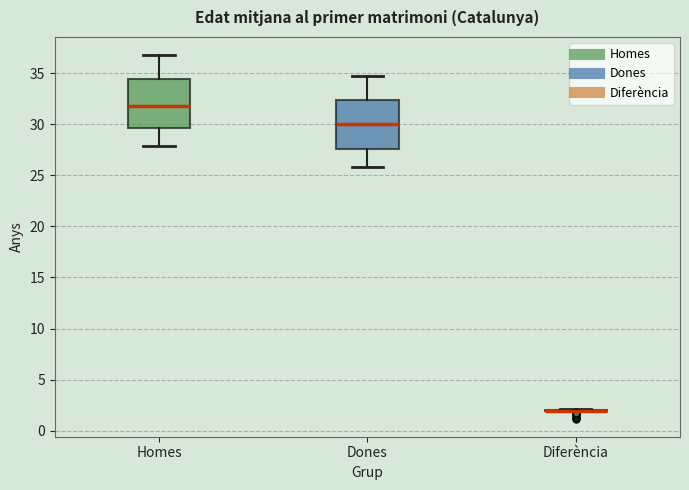

Reading left to right, transcribe this box plot: for each box, give where its median line is, the range the box spans, and where its two whiskers end, as read against the y-axis. The values are not printed on the chart, so give them approximately, as read against the axis.

Homes: median 32.0, box 29.5 to 34.5, whiskers 28.0 to 37.0
Dones: median 30.0, box 27.5 to 32.5, whiskers 26.0 to 34.5
Diferència: box collapsed to a line at 2.0, whiskers 2.0 to 2.0